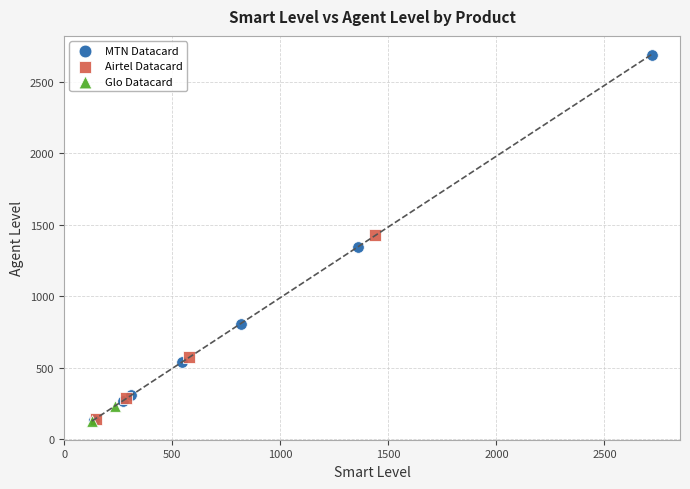

Which series has the widest spread of Y values?

MTN Datacard